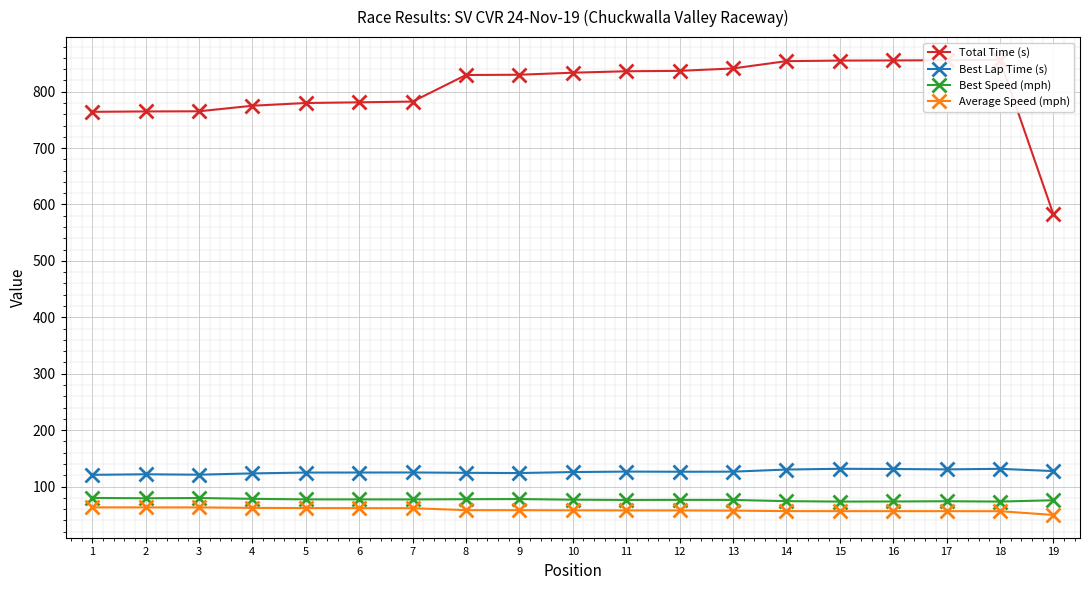

At 7, list the series in order from smallest to largest.

Average Speed (mph), Best Speed (mph), Best Lap Time (s), Total Time (s)